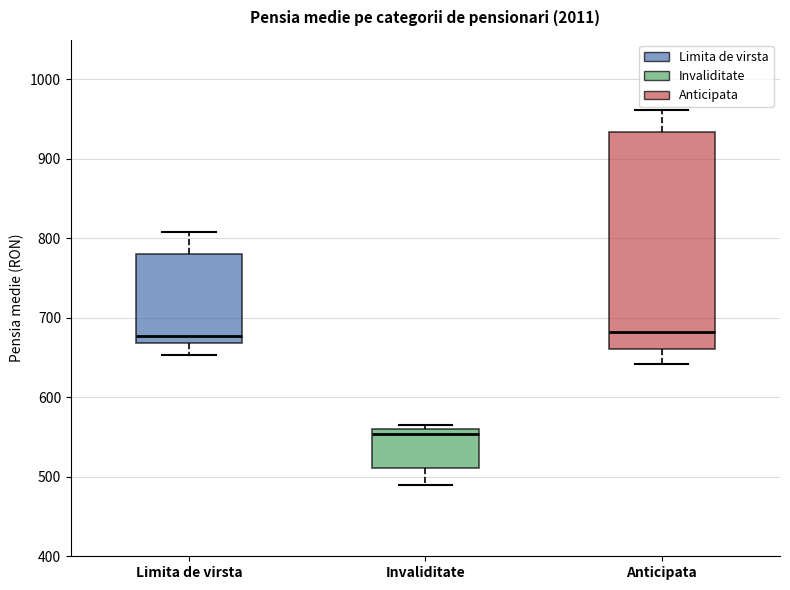

Which box is the tallest, from its lower edge to its upper edge?

Anticipata